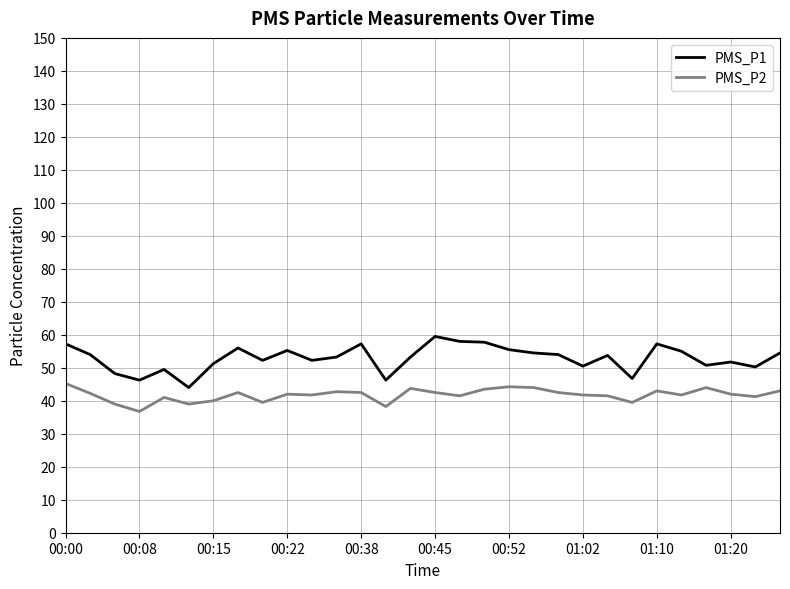

Rank the series by their average value, from lowest to highest.

PMS_P2, PMS_P1